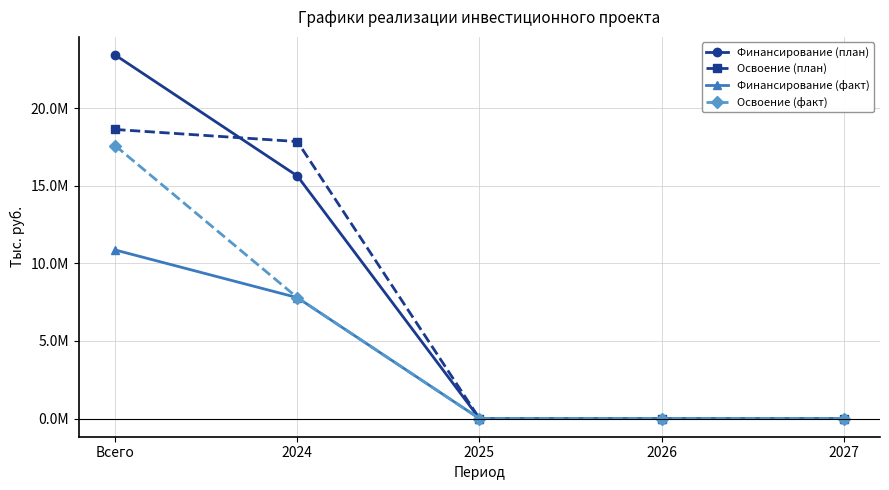

What are all the series names shown in the legend?

Финансирование (план), Освоение (план), Финансирование (факт), Освоение (факт)